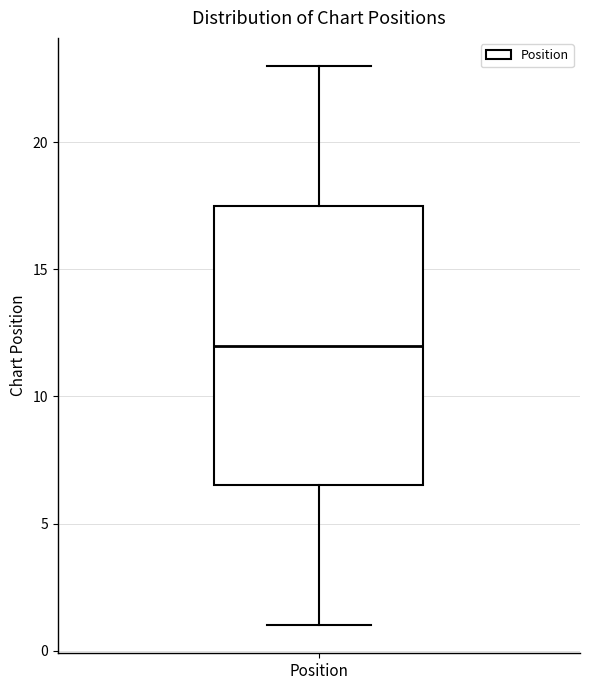

Transcribe this box plot: give where the median line is, the range the box spans, and where the two whiskers end, as read against the y-axis. The values are not printed on the chart, so give them approximately, as read against the axis.

median 12.0, box 6.5 to 17.5, whiskers 1.0 to 23.0